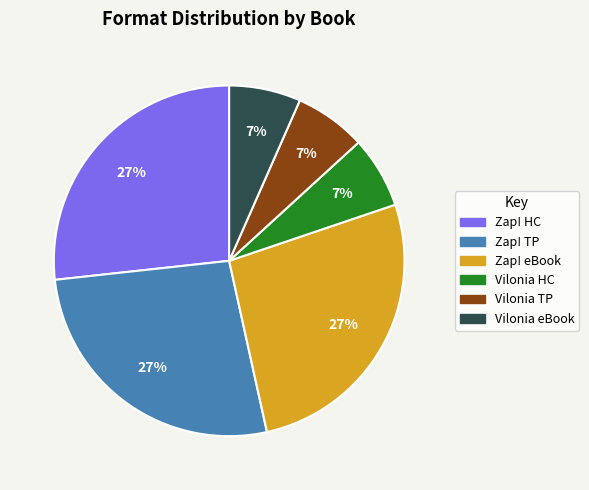

To the nearest percent, what is the combined percentage of Vilonia TP and Zap! TP?

33%